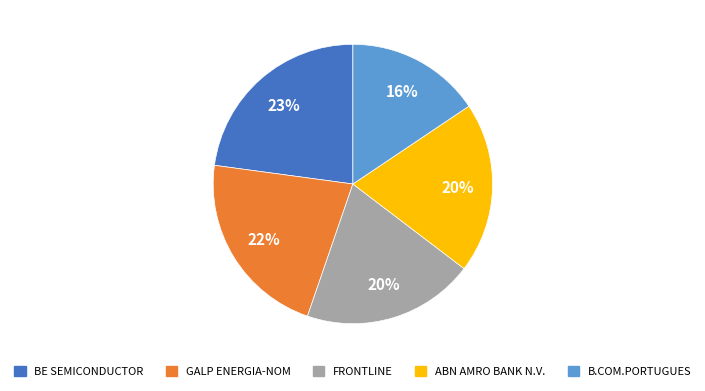

Which category has the biggest portion of the pie?

BE SEMICONDUCTOR